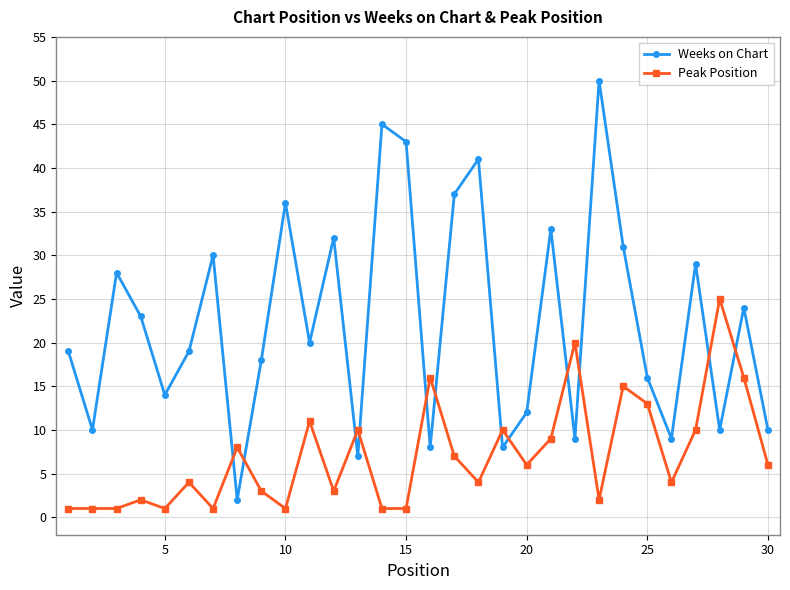

List the series in order of their overall mean, lowest first.

Peak Position, Weeks on Chart